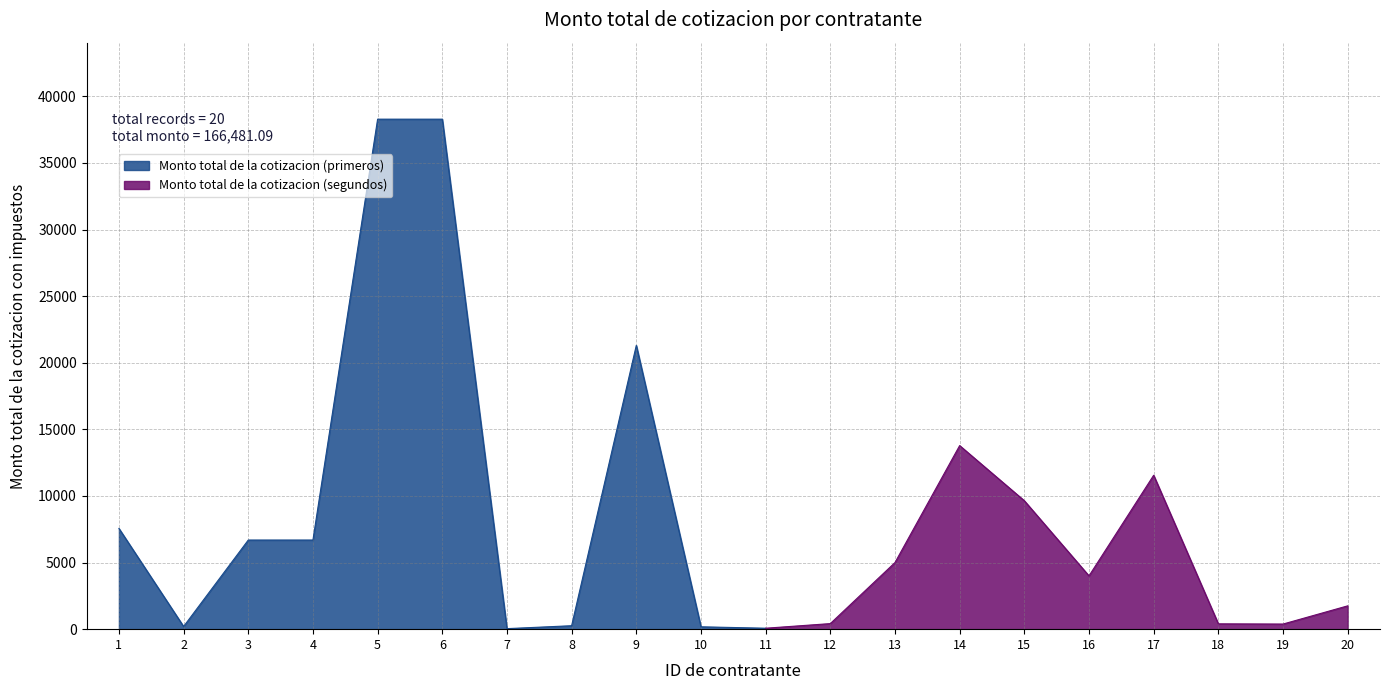

Count the number of values greater than 4999.

10